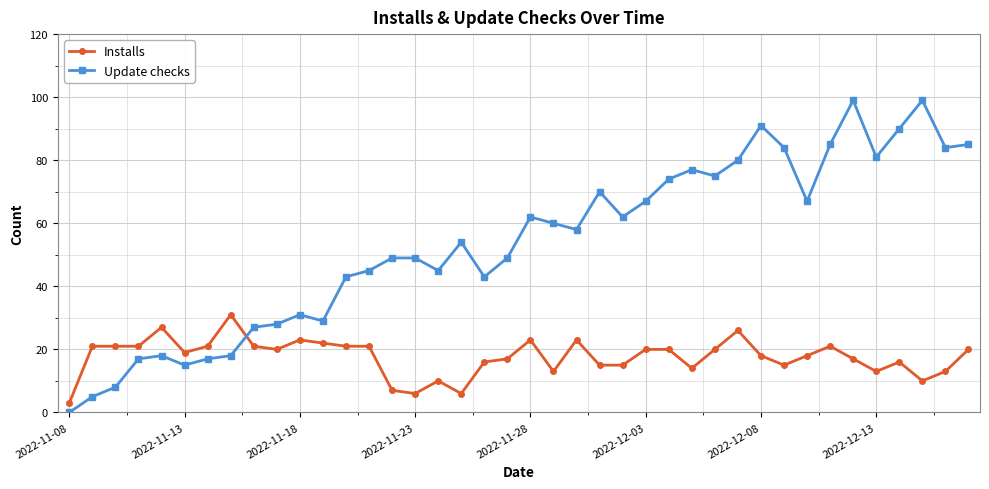

Is this an area chart (filled region under the line)?

No